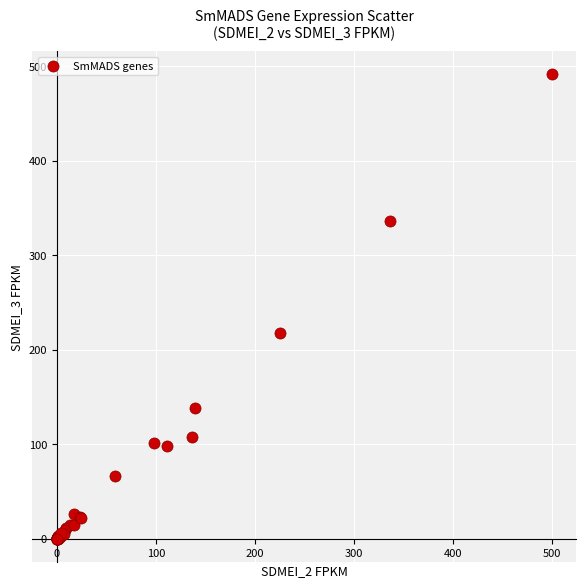

What Y value in the scatter plot is closest to 245?

217.3